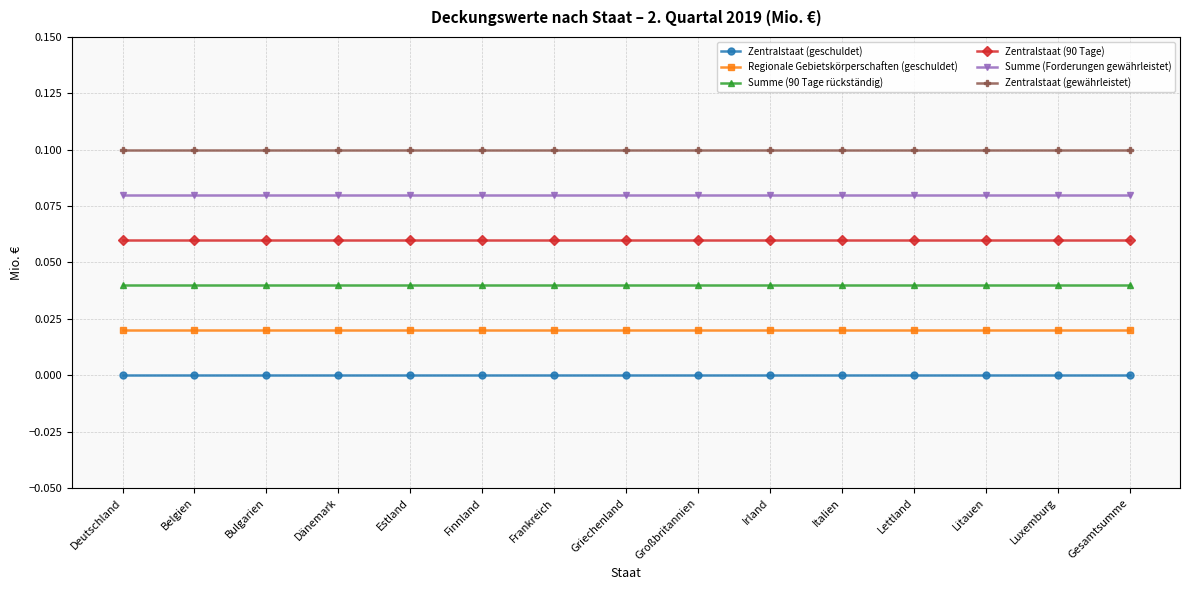

The Zentralstaat (90 Tage) series shows 0.1 at Großbritannien. True or false?

True